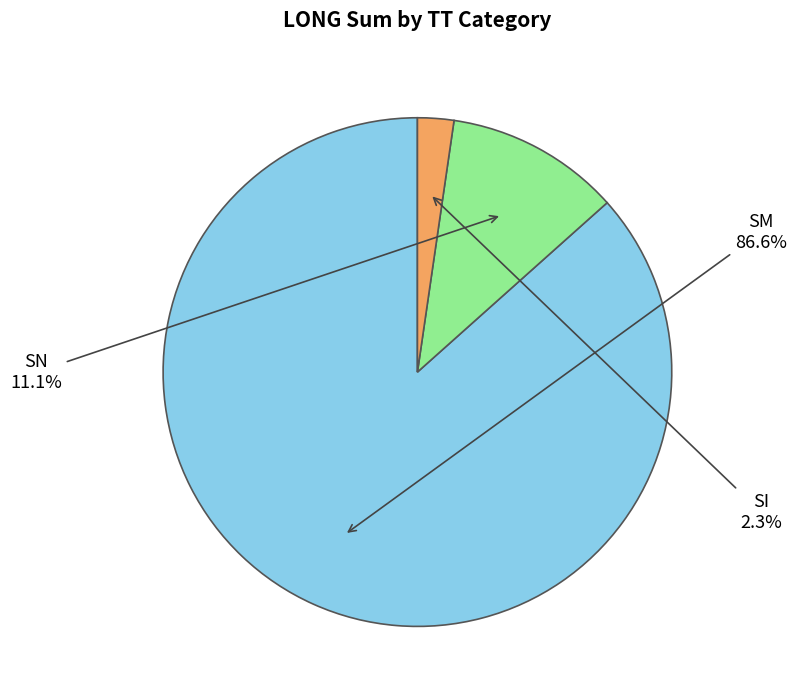

Rank the categories by value from highest to lowest.

SM, SN, SI